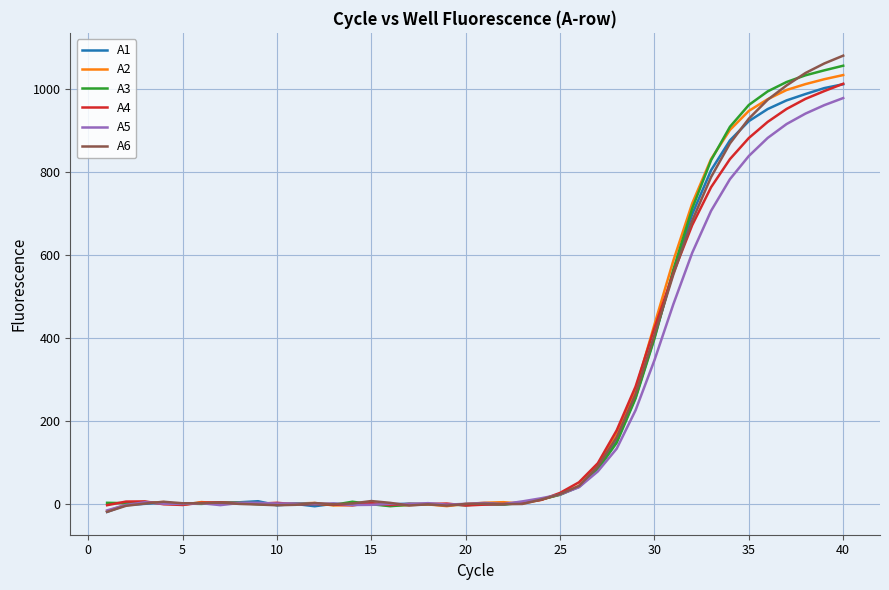

Does the chart display data point markers on the line(s)?

No